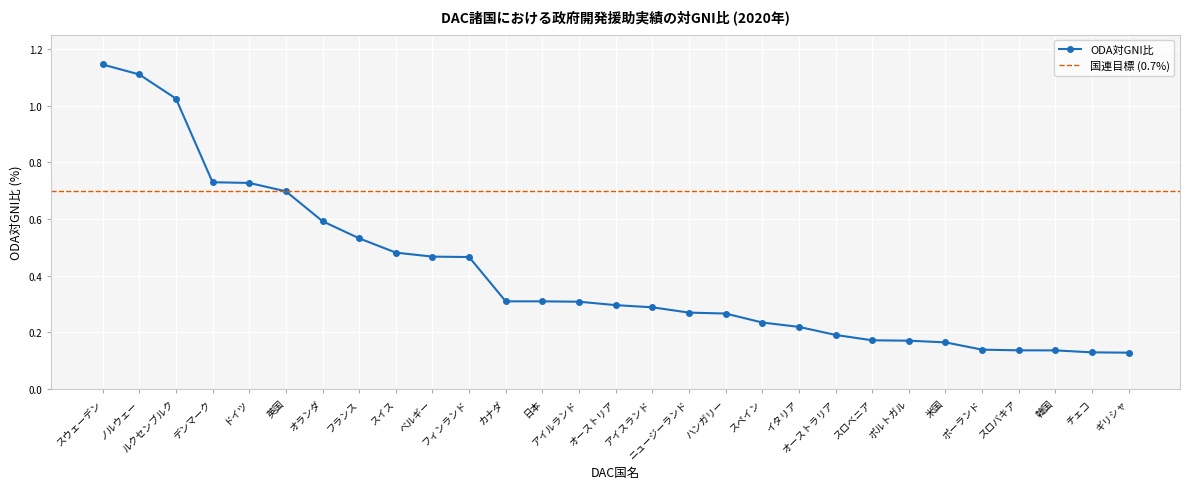

What is the average value?

0.4